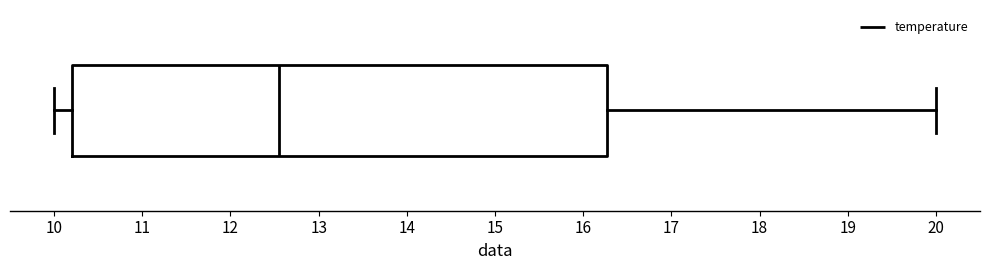

Where is the right edge of the box on the x-axis? The values are not printed on the chart, so give them approximately, as read against the axis.

16.3